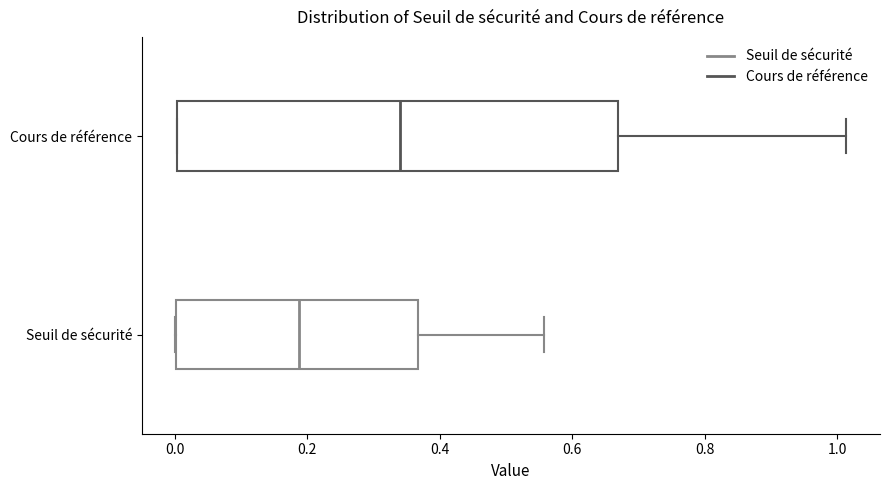

Comparing the boxes themselves (not the whiskers), which one is the widest?

Cours de référence